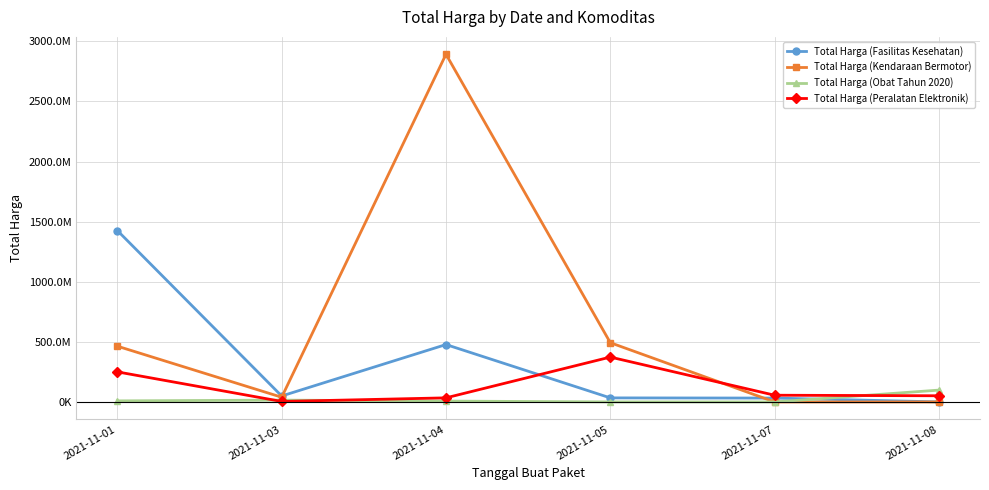

True or false: Total Harga (Obat Tahun 2020) and Total Harga (Fasilitas Kesehatan) cross at least once.

True